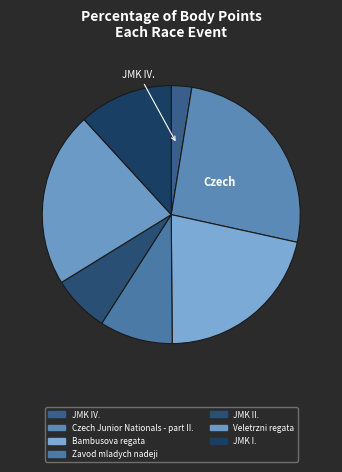

To the nearest percent, what is the average slice percentage?

14%